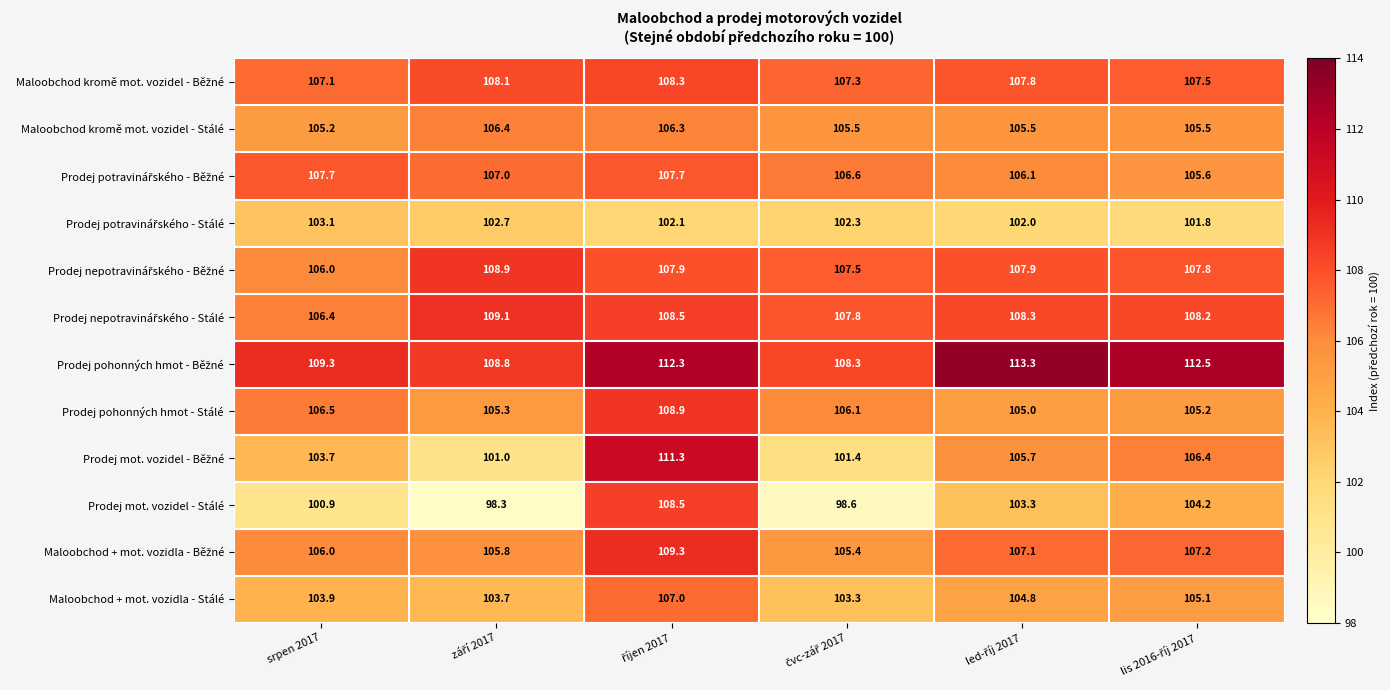

At how many categories does at least one series exceed 111?

3